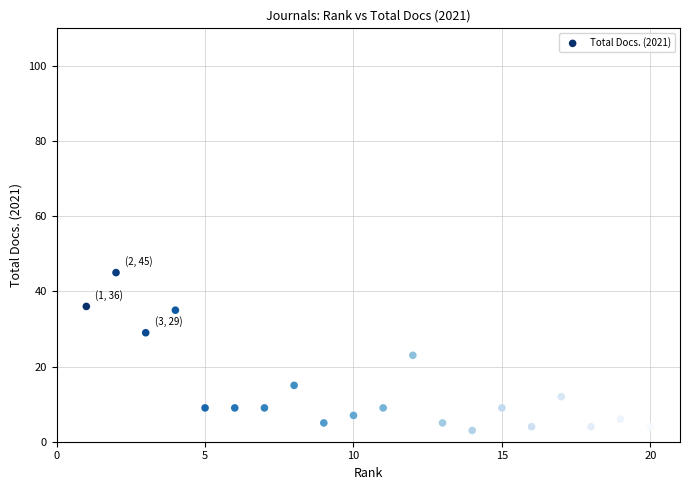

What is the range of Y values (max minus min)?

42